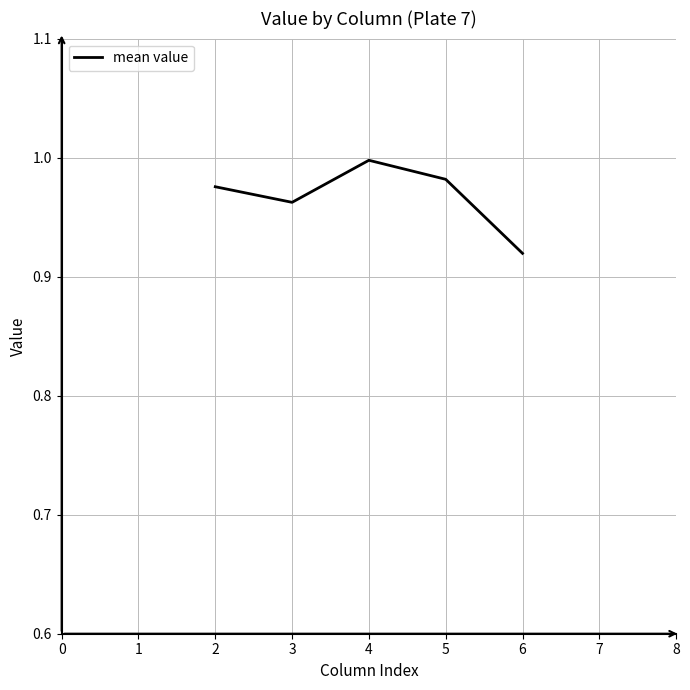

True or false: the data shows 1.0 at 3.

True